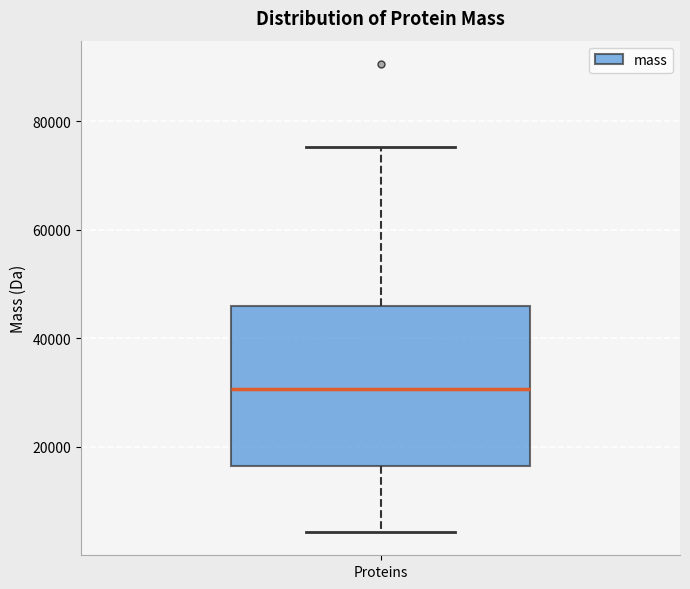

Read this box plot against the y-axis: the position of the median line, the range covered by the box, and the ends of both whiskers. The values are not printed on the chart, so give them approximately, as read against the axis.

median 30000, box 16000 to 46000, whiskers 4000 to 76000